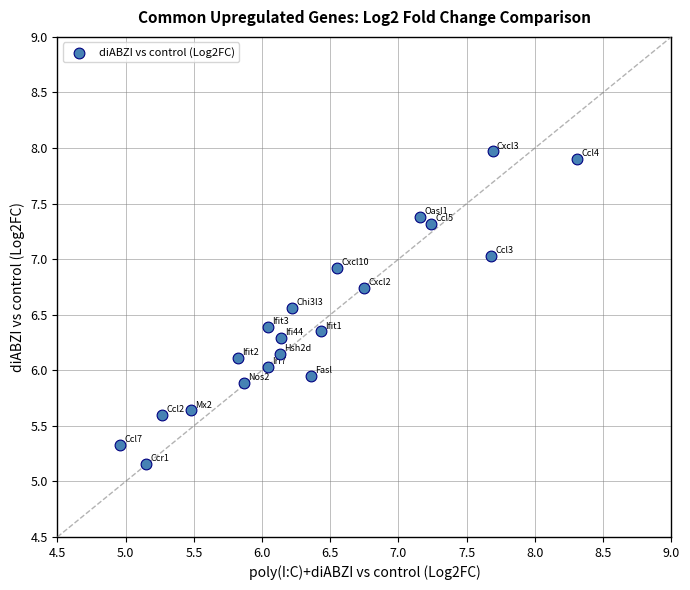

What is the range of Y values (max minus min)?

2.8